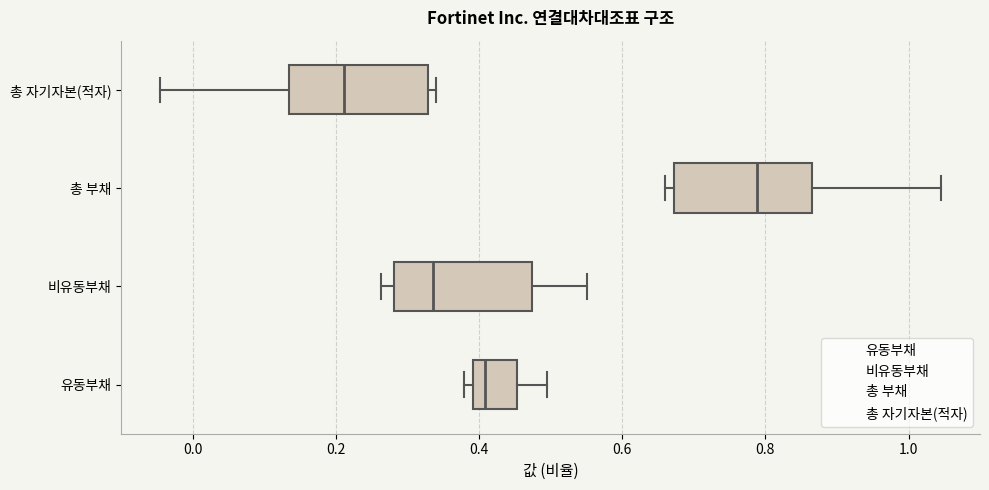

Reading bottom to top, transcribe this box plot: for each box, give where its median line is, the range the box spans, and where its two whiskers end, as read against the x-axis. The values are not printed on the chart, so give them approximately, as read against the axis.

유동부채: median 0.40 (just right of the box's left edge), box 0.40 to 0.46, whiskers 0.38 to 0.50
비유동부채: median 0.34, box 0.28 to 0.48, whiskers 0.26 to 0.56
총 부채: median 0.78, box 0.68 to 0.86, whiskers 0.66 to 1.04
총 자기자본(적자): median 0.22, box 0.14 to 0.32, whiskers -0.04 to 0.34